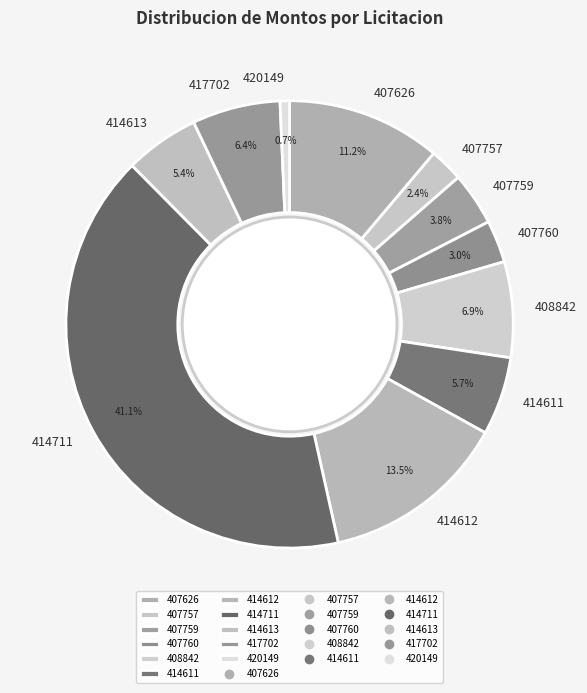

To the nearest percent, what is the difference between the largest and smallest slice percentages?

40%